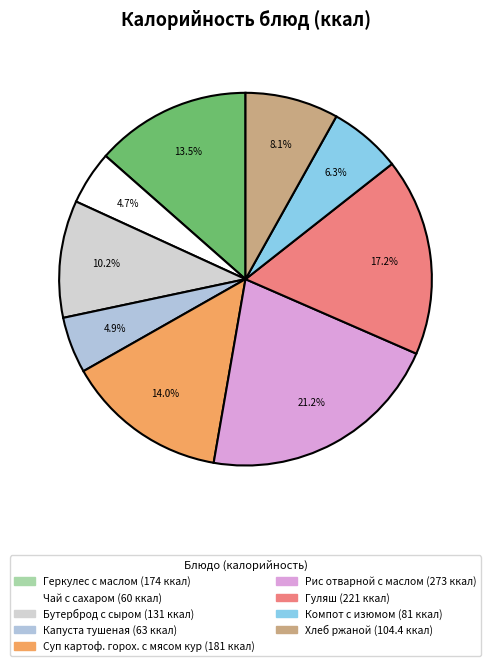

How many segments does this pie chart have?

9